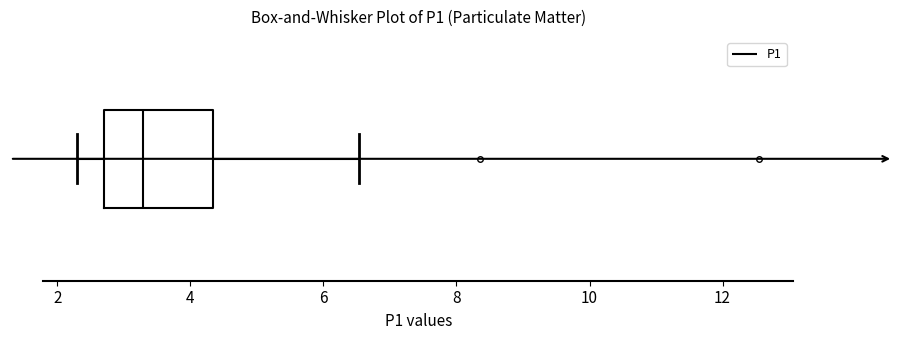

Where does the left whisker of the box end on the x-axis? The values are not printed on the chart, so give them approximately, as read against the axis.

2.4